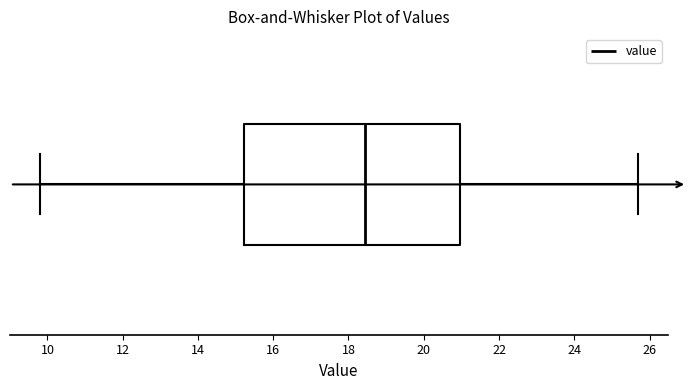

Where is the right edge of the box on the x-axis? The values are not printed on the chart, so give them approximately, as read against the axis.

21.0